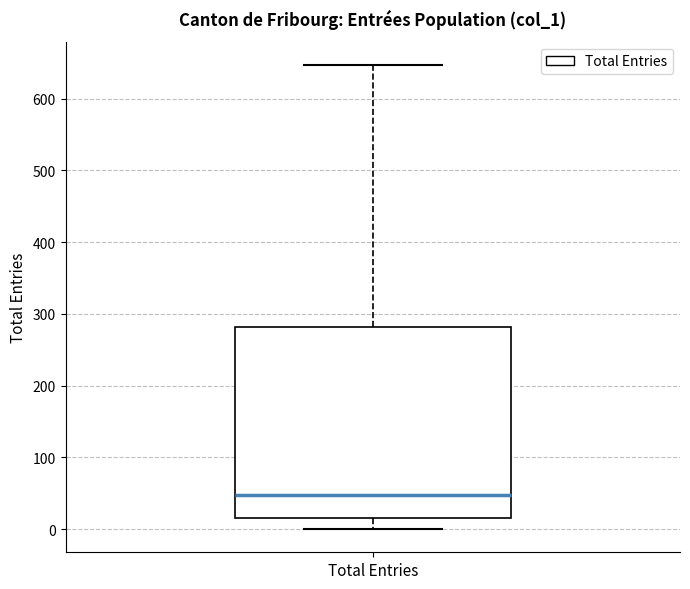

Where does the lower whisker of the box for Total Entries end on the y-axis? The values are not printed on the chart, so give them approximately, as read against the axis.

0